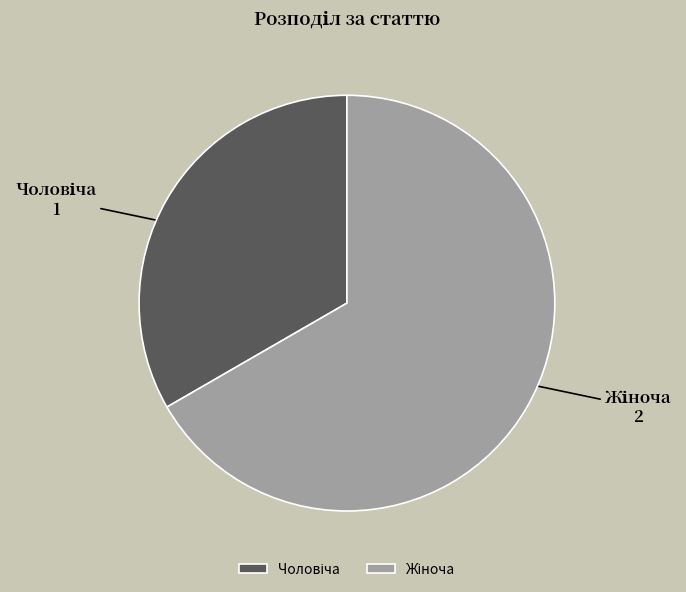

Is there a majority slice in this chart?

Yes